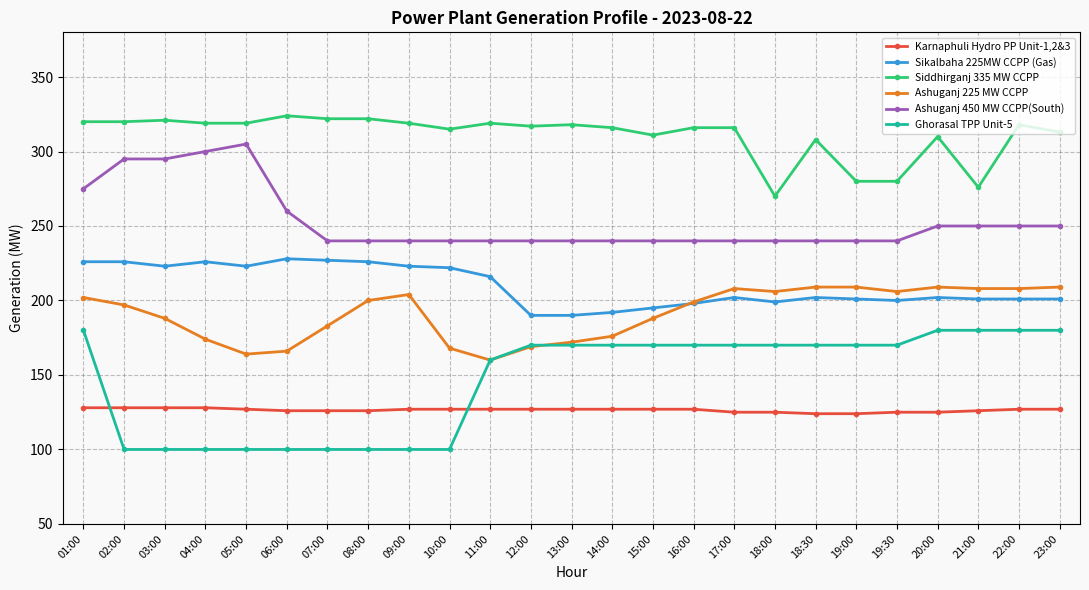

What is the difference between the highest and lowest values at 16:00?

189